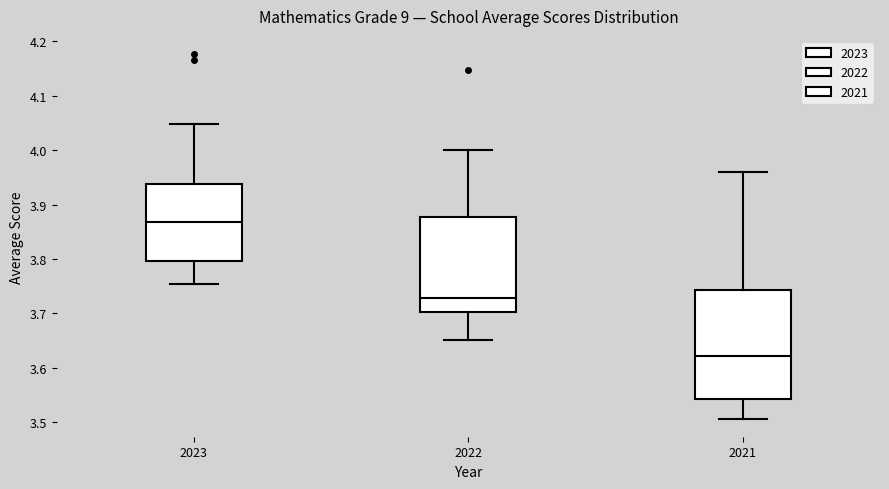

Which box's median line is the highest?

2023